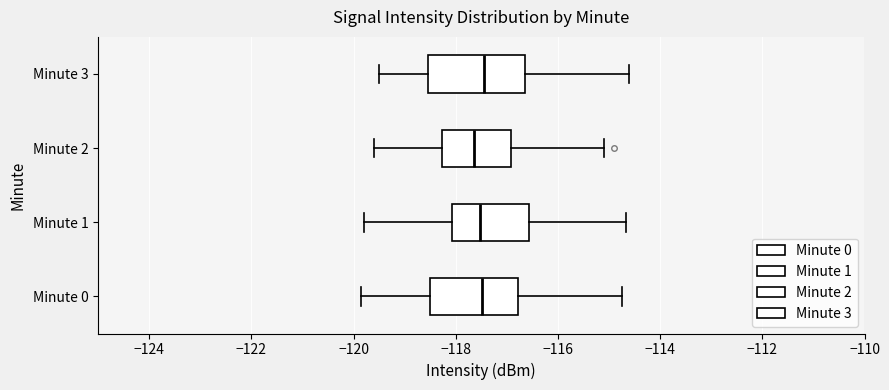

Reading bottom to top, transcribe this box plot: for each box, give where its median line is, the range the box spans, and where its two whiskers end, as read against the x-axis. The values are not printed on the chart, so give them approximately, as read against the axis.

Minute 0: median -117.4, box -118.6 to -116.8, whiskers -119.8 to -114.8
Minute 1: median -117.6, box -118.0 to -116.6, whiskers -119.8 to -114.6
Minute 2: median -117.6, box -118.2 to -117.0, whiskers -119.6 to -115.0
Minute 3: median -117.4, box -118.6 to -116.6, whiskers -119.4 to -114.6